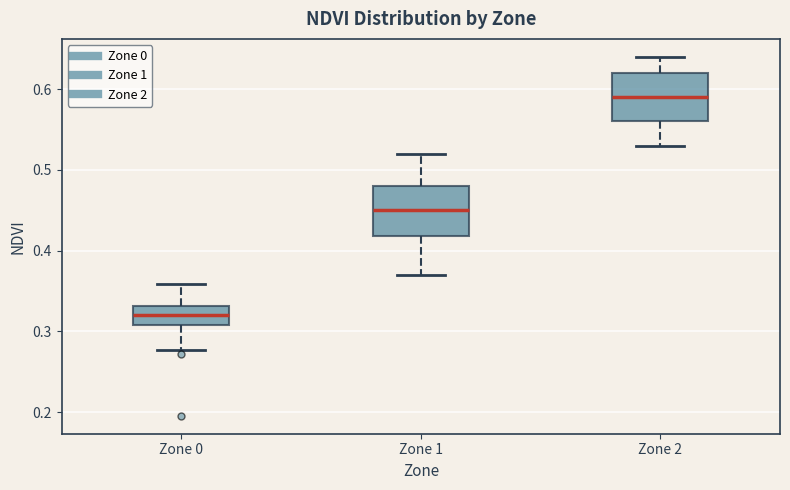

Reading left to right, transcribe this box plot: for each box, give where its median line is, the range the box spans, and where its two whiskers end, as read against the y-axis. The values are not printed on the chart, so give them approximately, as read against the axis.

Zone 0: median 0.32, box 0.31 to 0.33, whiskers 0.28 to 0.36
Zone 1: median 0.45, box 0.42 to 0.48, whiskers 0.37 to 0.52
Zone 2: median 0.59, box 0.56 to 0.62, whiskers 0.53 to 0.64